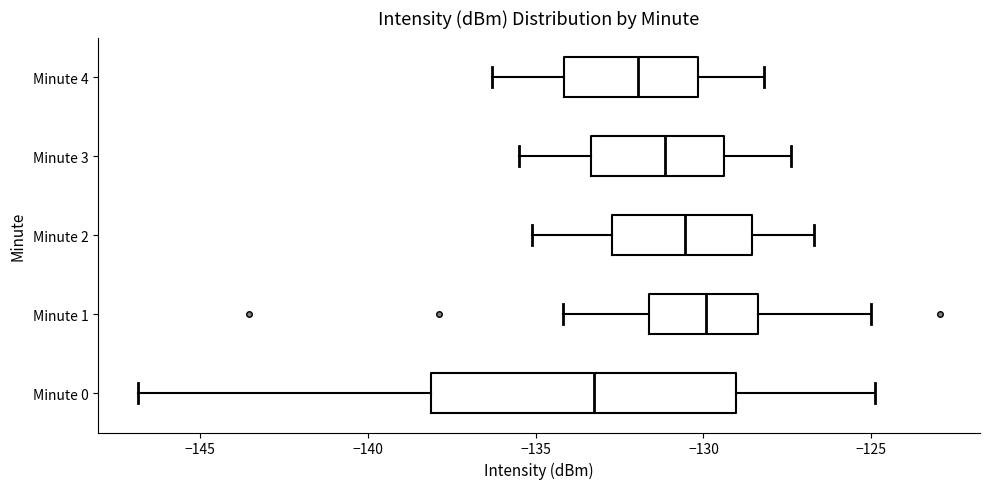

Comparing the boxes themselves (not the whiskers), which one is the widest?

Minute 0